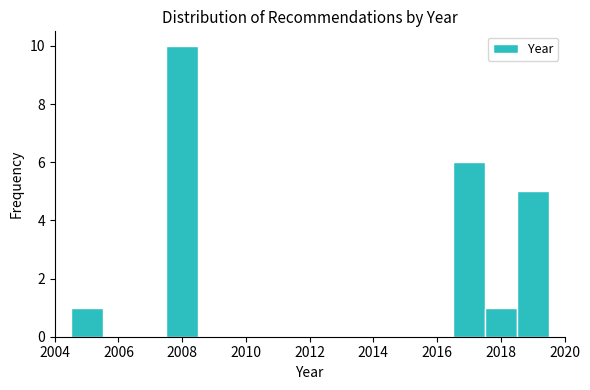

Which range on the x-axis has the tallest bar?

2007.5 to 2008.5